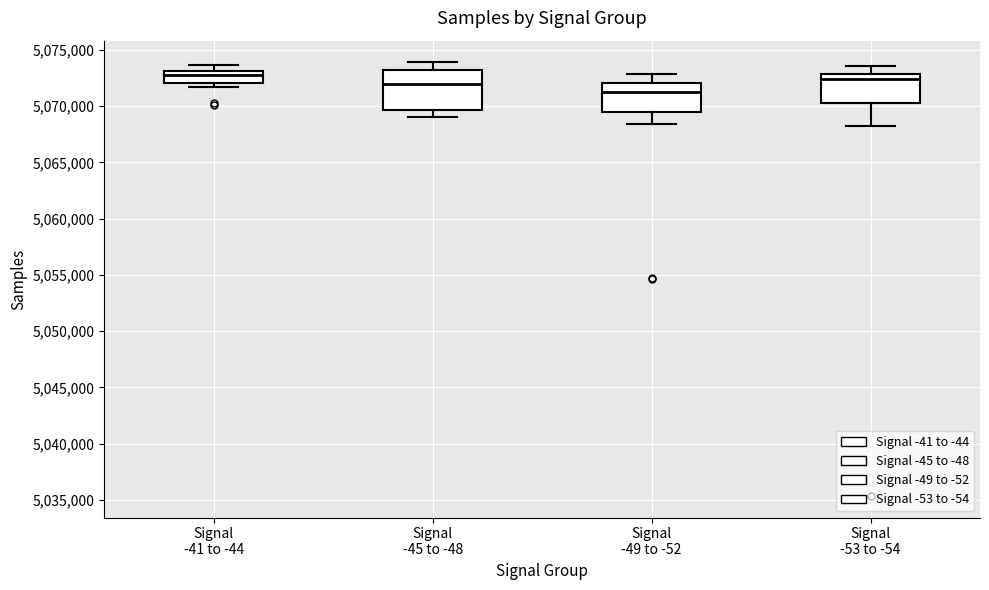

Reading left to right, transcribe this box plot: for each box, give where its median line is, the range the box spans, and where its two whiskers end, as read against the y-axis. The values are not printed on the chart, so give them approximately, as read against the axis.

Signal -41 to -44: median 5073000 (just below the box's upper edge), box 5072000 to 5073000, whiskers 5071500 to 5073500
Signal -45 to -48: median 5072000, box 5069500 to 5073000, whiskers 5069000 to 5074000
Signal -49 to -52: median 5071000, box 5069500 to 5072000, whiskers 5068500 to 5073000
Signal -53 to -54: median 5072500, box 5070500 to 5073000, whiskers 5068000 to 5073500